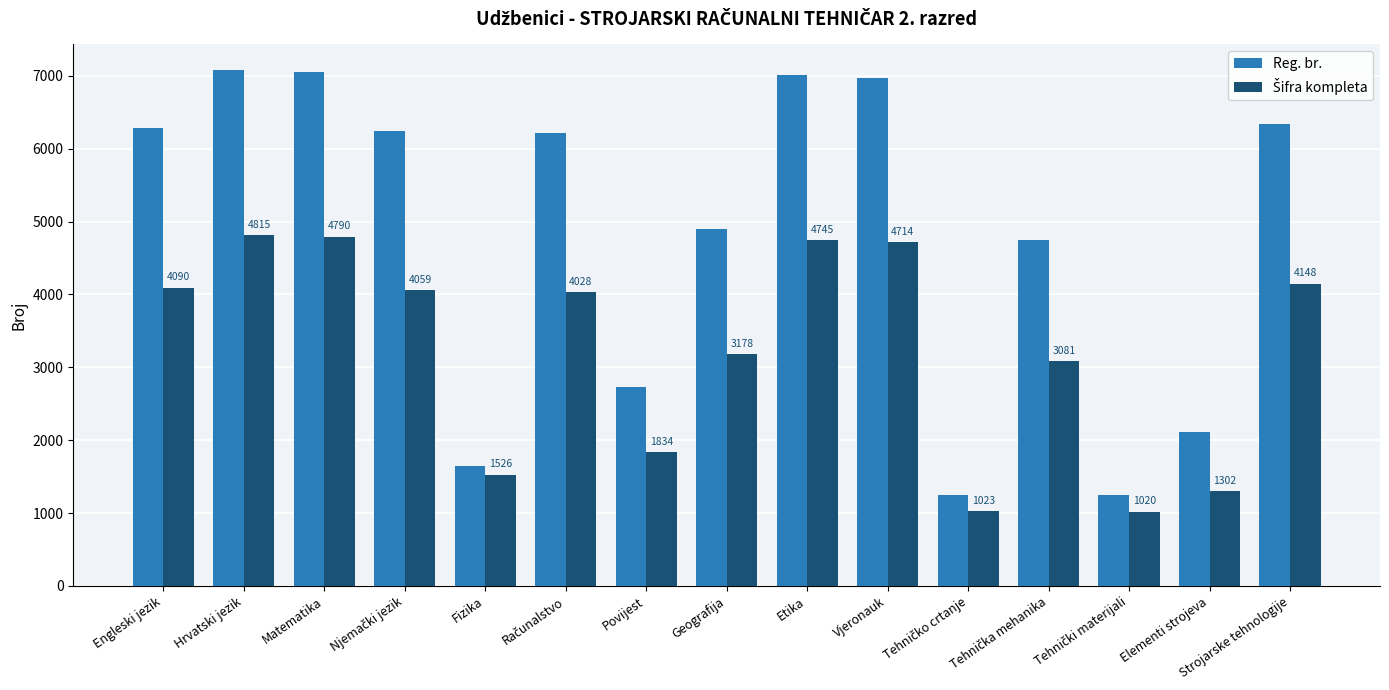

Read the Reg. br. value at Strojarske tehnologije.

6345